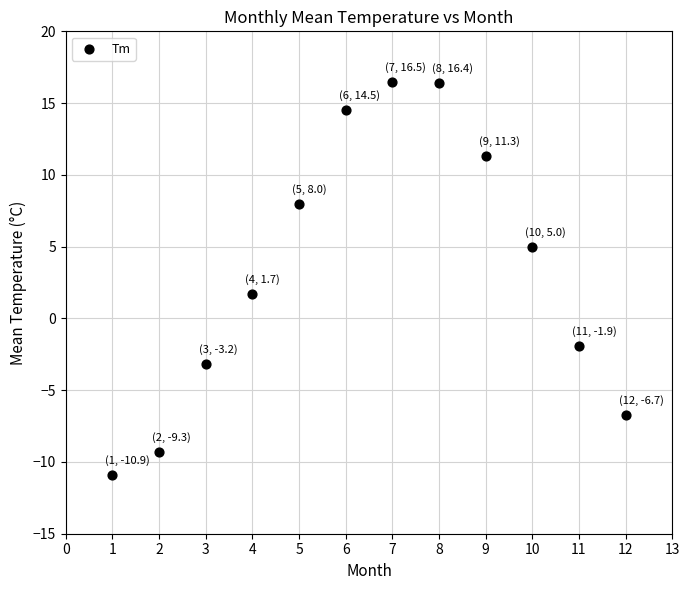

What is the range of Y values (max minus min)?

27.4